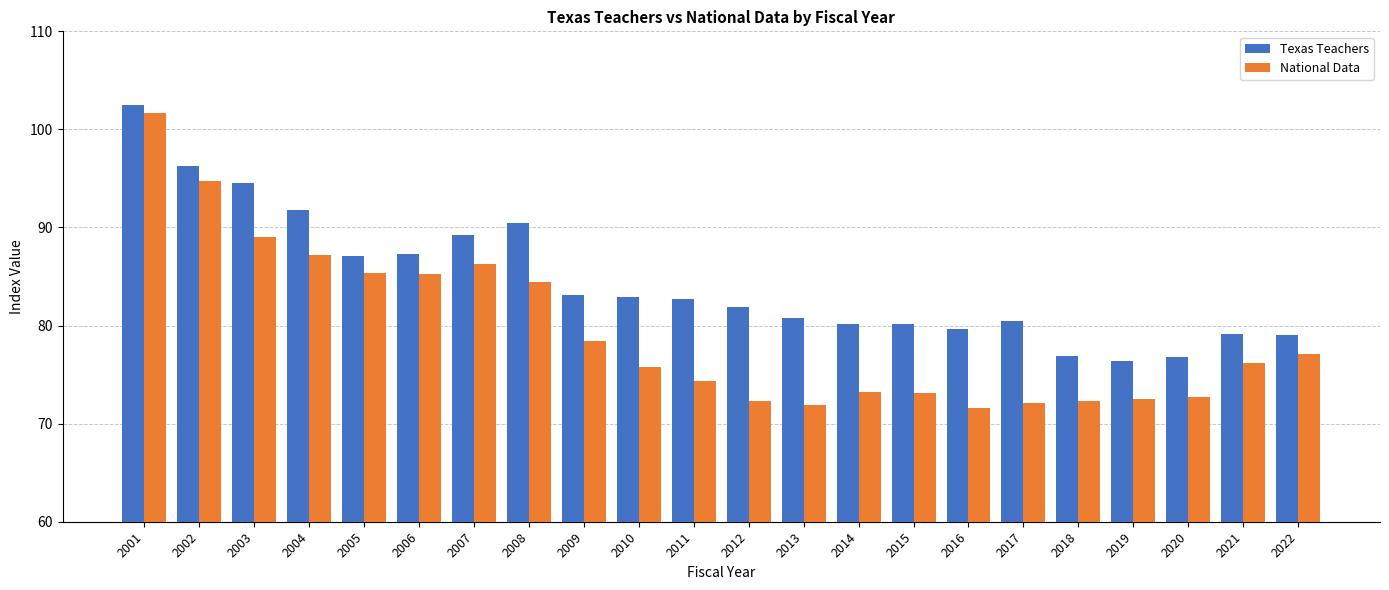

Read the National Data value at 2001.

101.7